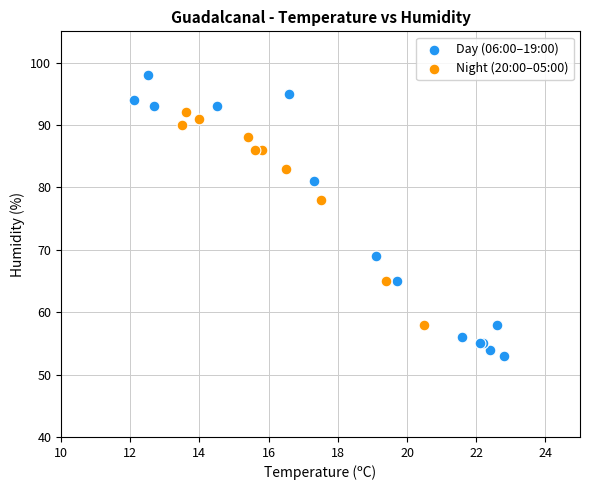

Which series contains the highest Y value?

Day (06:00–19:00)